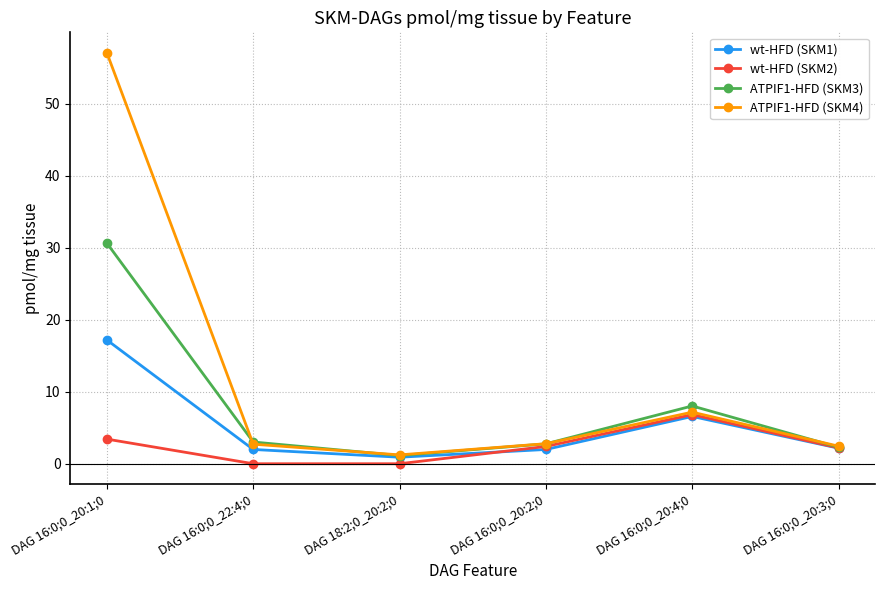

What is the sum of the ATPIF1-HFD (SKM4) values at DAG 18:2;0_20:2;0 and DAG 16:0;0_20:1;0?

58.3